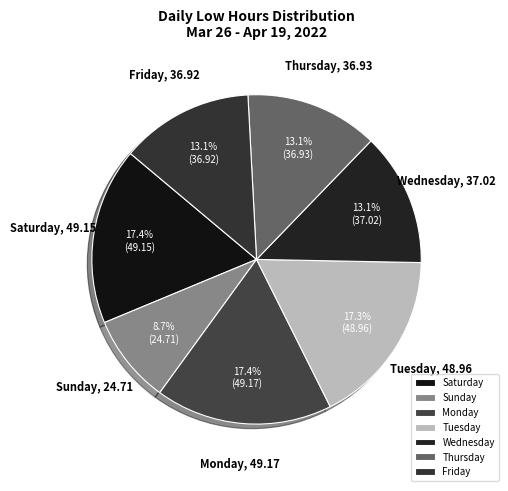

Is there any slice that represents more than half of the pie?

No